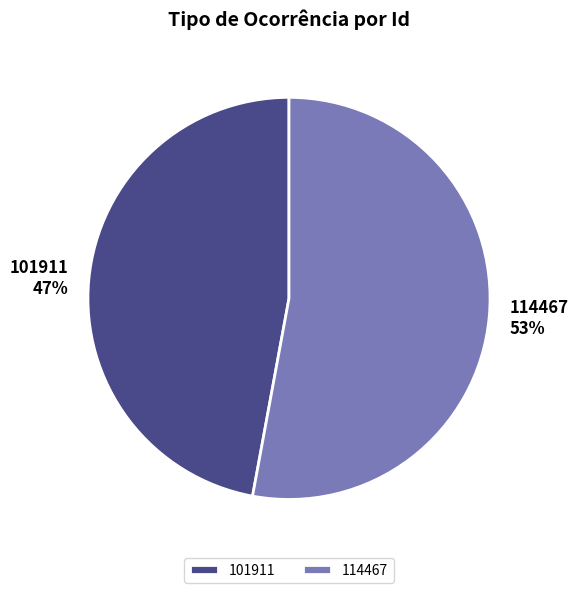

Is it true that 114467 is 40% of the pie?

False